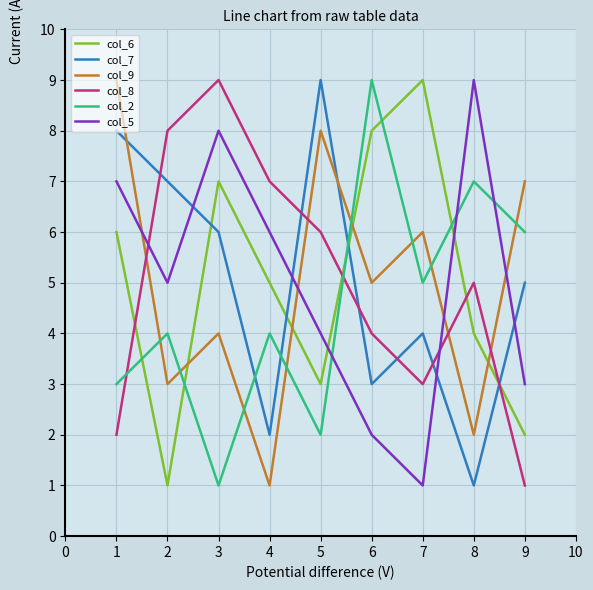

At which label does col_9 reach its minimum?

4